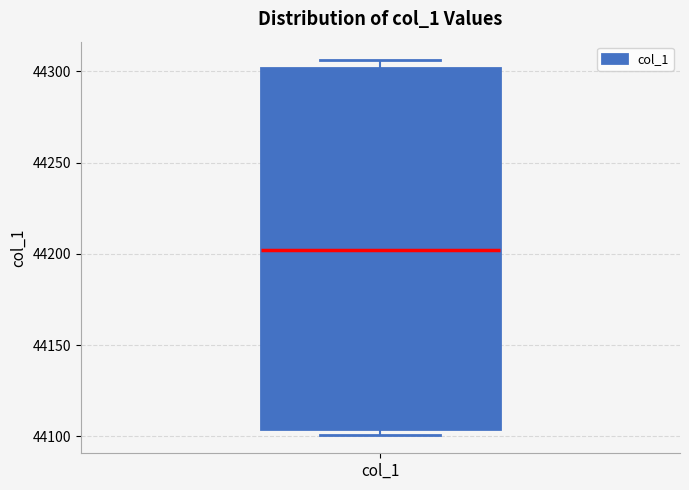

Transcribe this box plot: give where the median line is, the range the box spans, and where the two whiskers end, as read against the y-axis. The values are not printed on the chart, so give them approximately, as read against the axis.

median 44200, box 44105 to 44300, whiskers 44100 to 44305